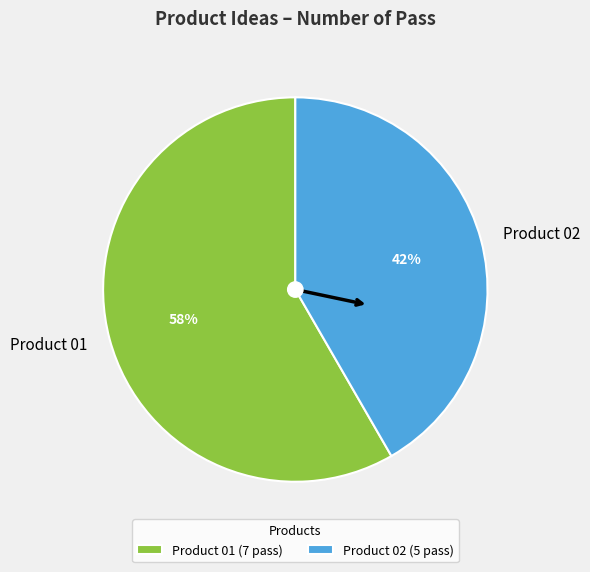

Count the number of slices in the pie.

2